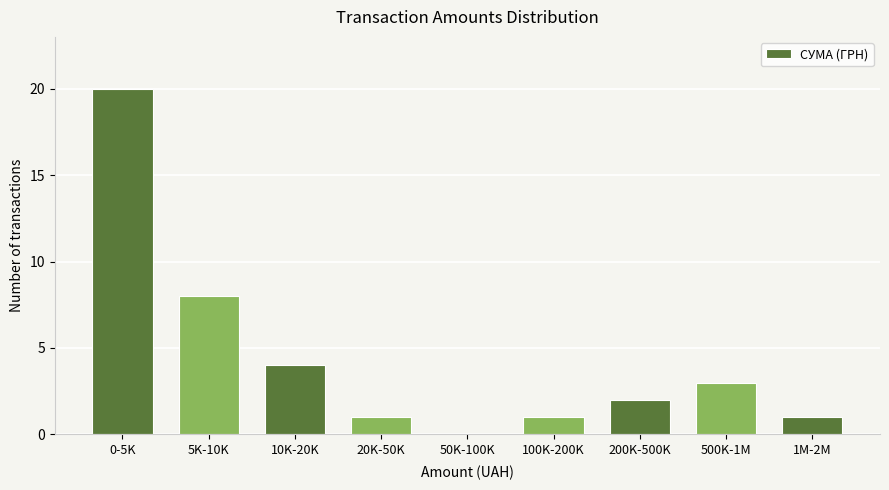

Reading left to right, extract all data points from this chart.

0-5K=20	5K-10K=8	10K-20K=4	20K-50K=1	50K-100K=0	100K-200K=1	200K-500K=2	500K-1M=3	1M-2M=1